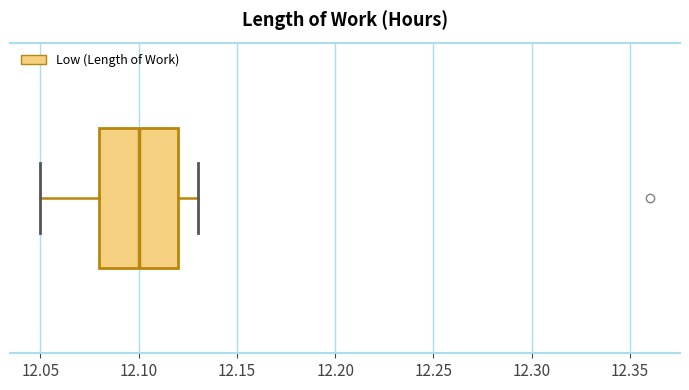

Transcribe this box plot: give where the median line is, the range the box spans, and where the two whiskers end, as read against the x-axis. The values are not printed on the chart, so give them approximately, as read against the axis.

median 12.10, box 12.08 to 12.12, whiskers 12.05 to 12.13